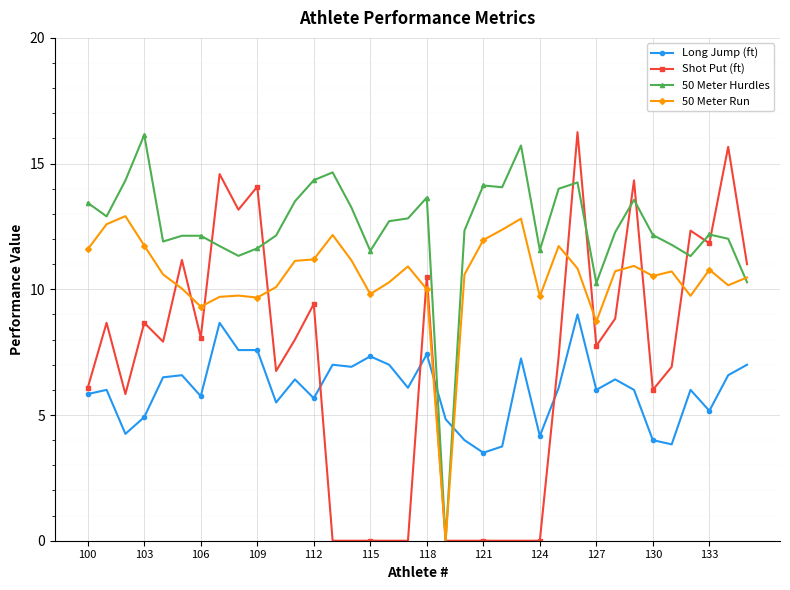

How many lines are shown in the chart?

4